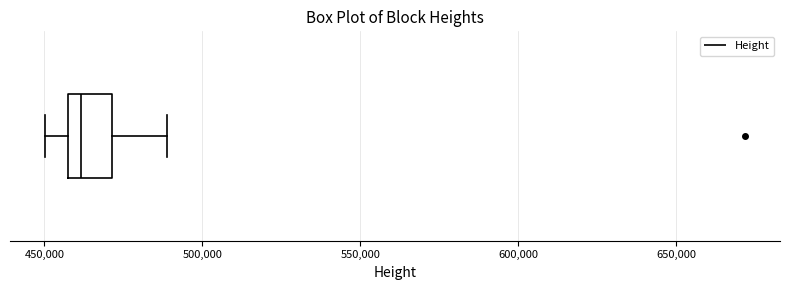

Transcribe this box plot: give where the median line is, the range the box spans, and where the two whiskers end, as read against the x-axis. The values are not printed on the chart, so give them approximately, as read against the axis.

median 460000, box 455000 to 470000, whiskers 450000 to 490000